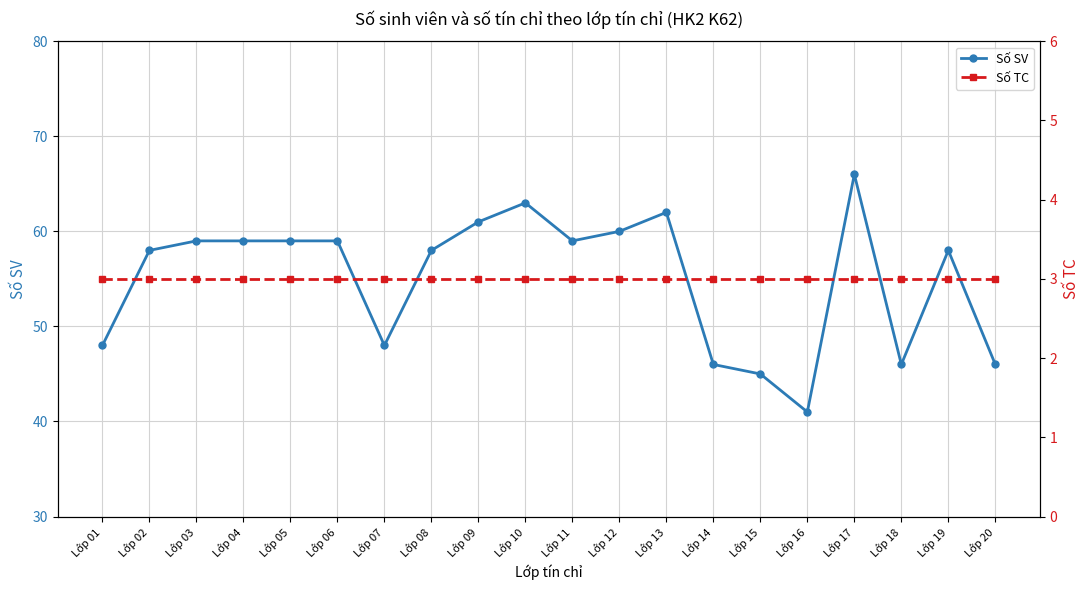

At Lớp 18, list the series in order from largest to smallest.

Số SV, Số TC